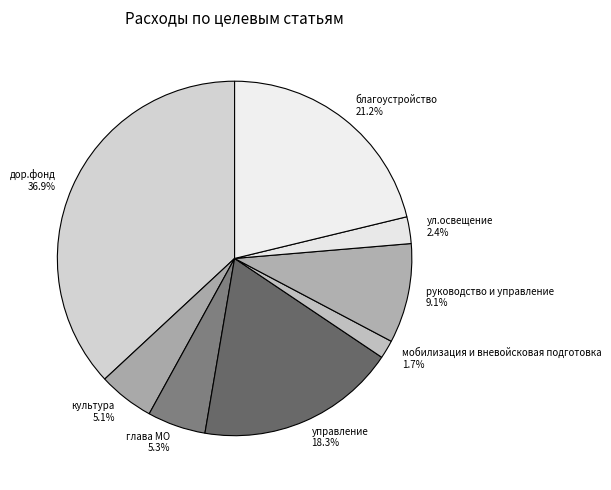

How much of the chart is everything except ул.освещение?

97.6%